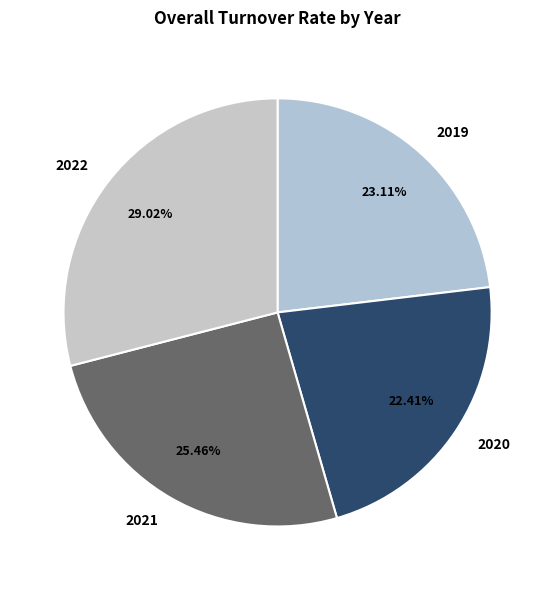

To the nearest percent, what is the combined percentage of 2020 and 2021?

48%